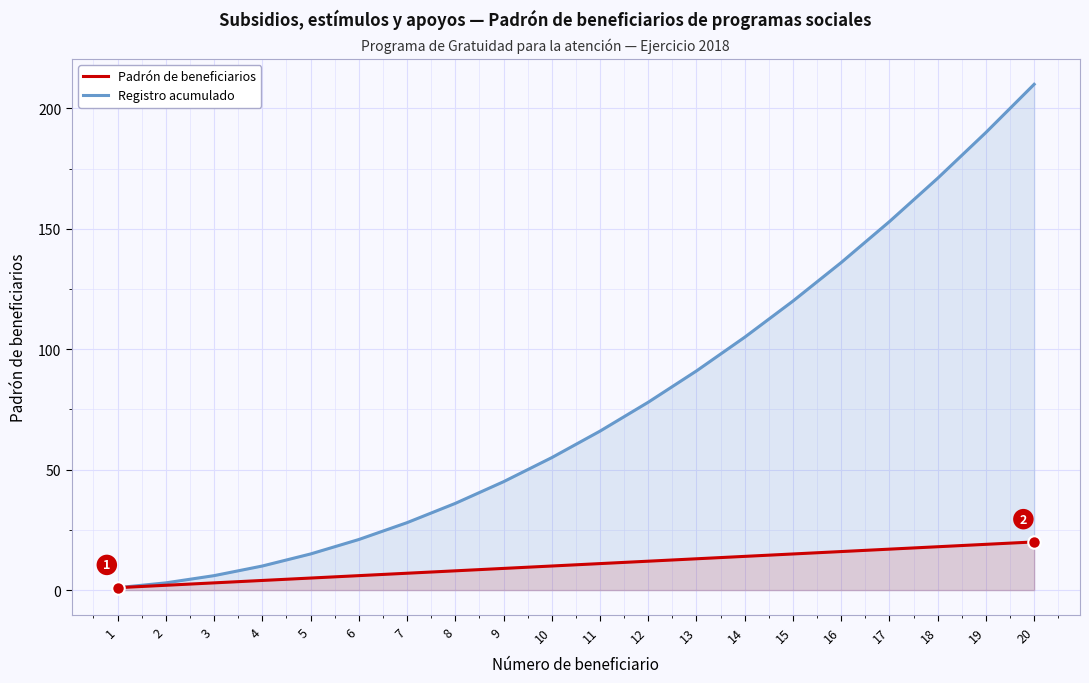

Is the value of Registro acumulado at 11 greater than the value of Padrón de beneficiarios at 5?

Yes